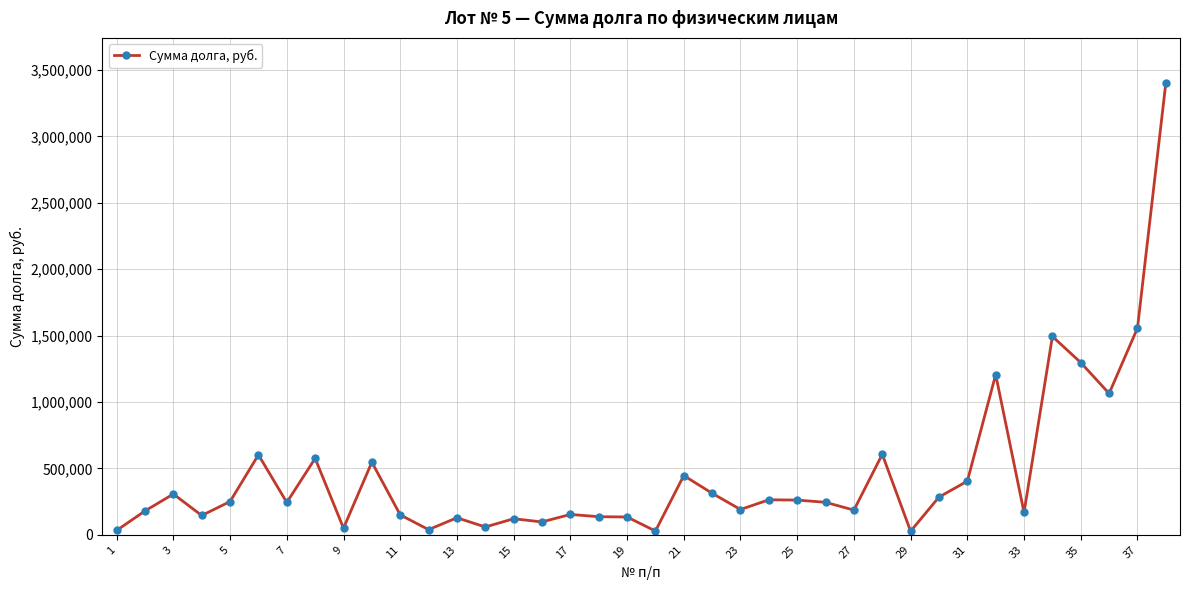

What is the difference between the maximum and second lowest values?

3373002.9